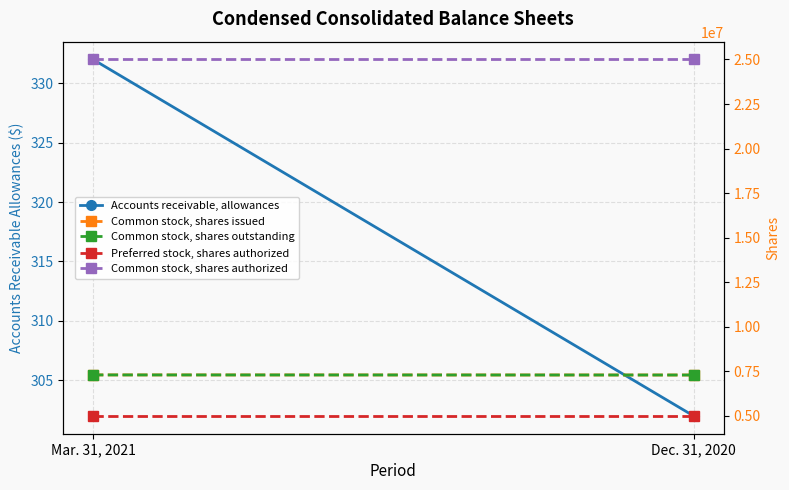

What value does the Preferred stock, shares authorized series have at Mar. 31, 2021?

5000000